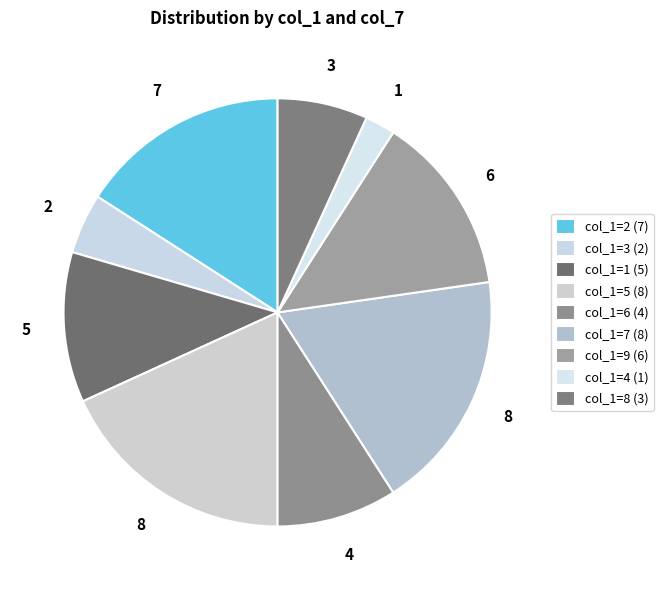

How many segments does this pie chart have?

9